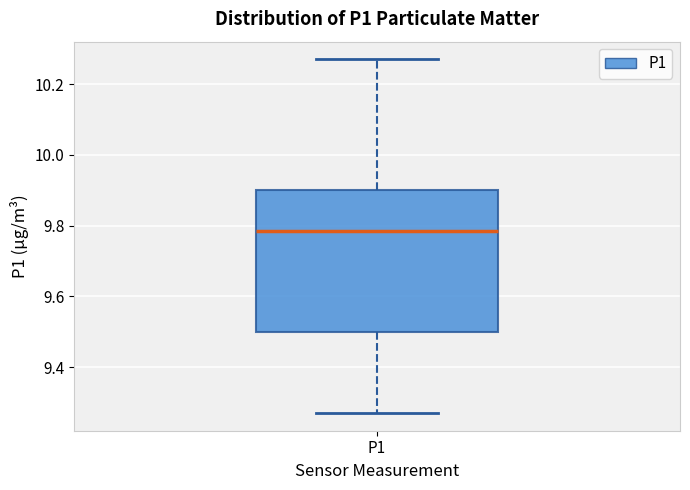

Transcribe this box plot: give where the median line is, the range the box spans, and where the two whiskers end, as read against the y-axis. The values are not printed on the chart, so give them approximately, as read against the axis.

median 9.78, box 9.50 to 9.90, whiskers 9.28 to 10.28